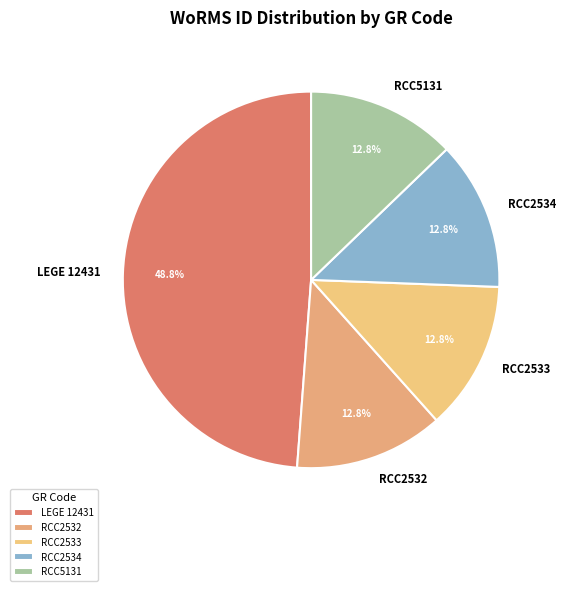

To the nearest percent, what is the combined percentage of LEGE 12431 and RCC2534?

62%